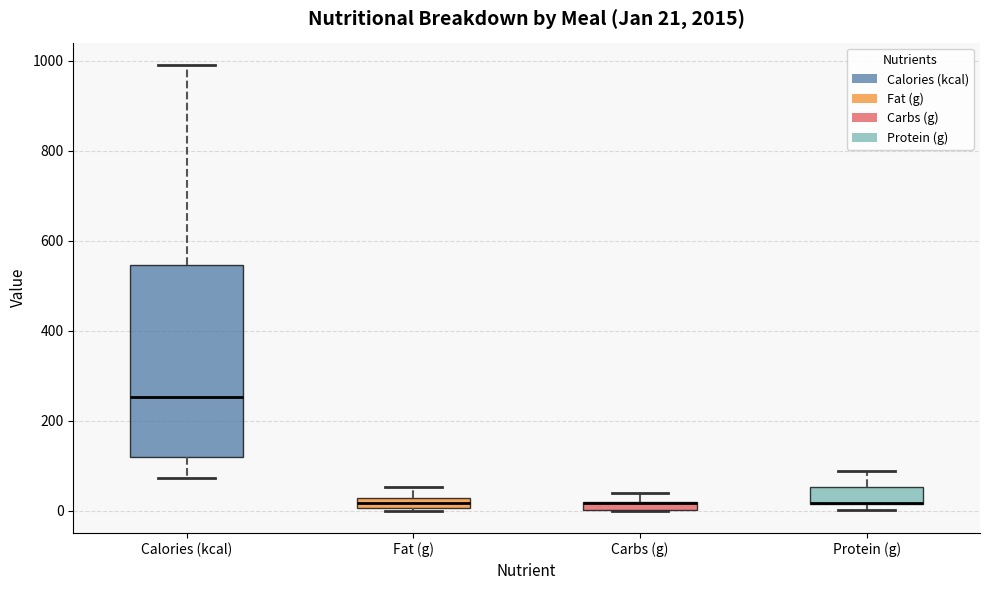

Which box is the tallest, from its lower edge to its upper edge?

Calories (kcal)